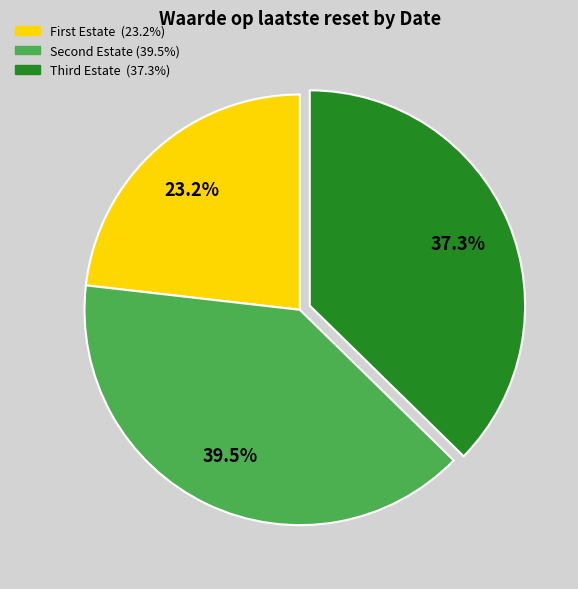

Does any single category account for the majority?

No